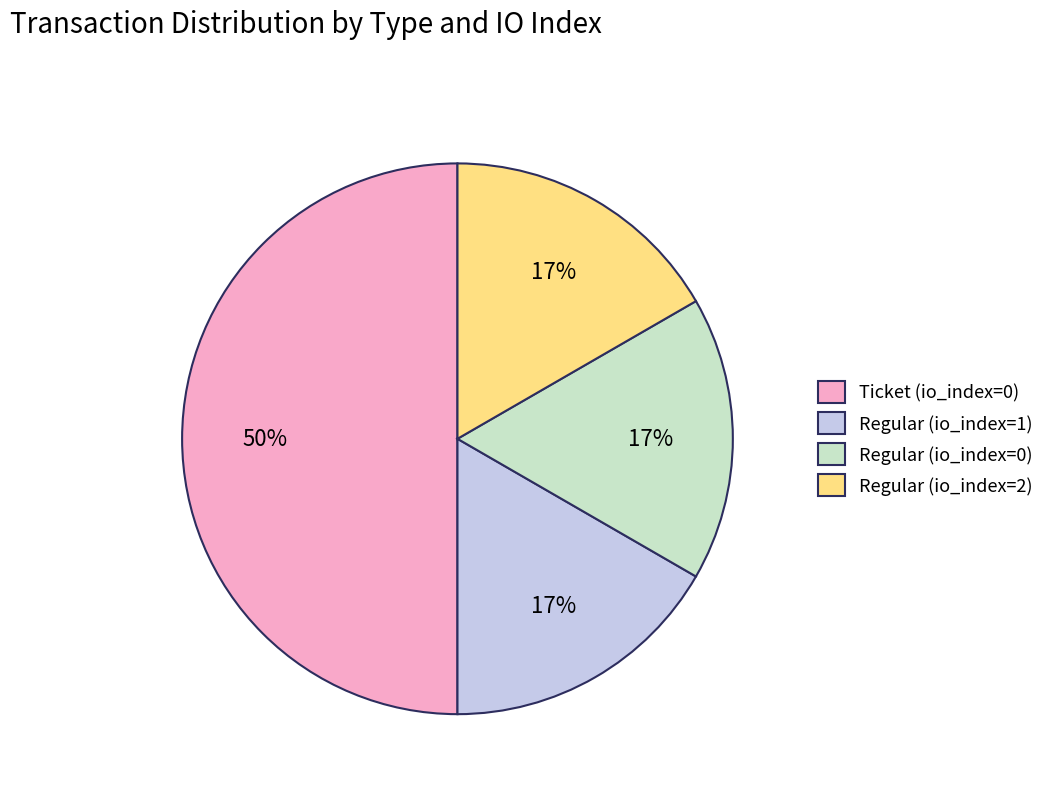

What is the ratio of the value at Regular (io_index=0) to the value at Regular (io_index=2)?

1.0